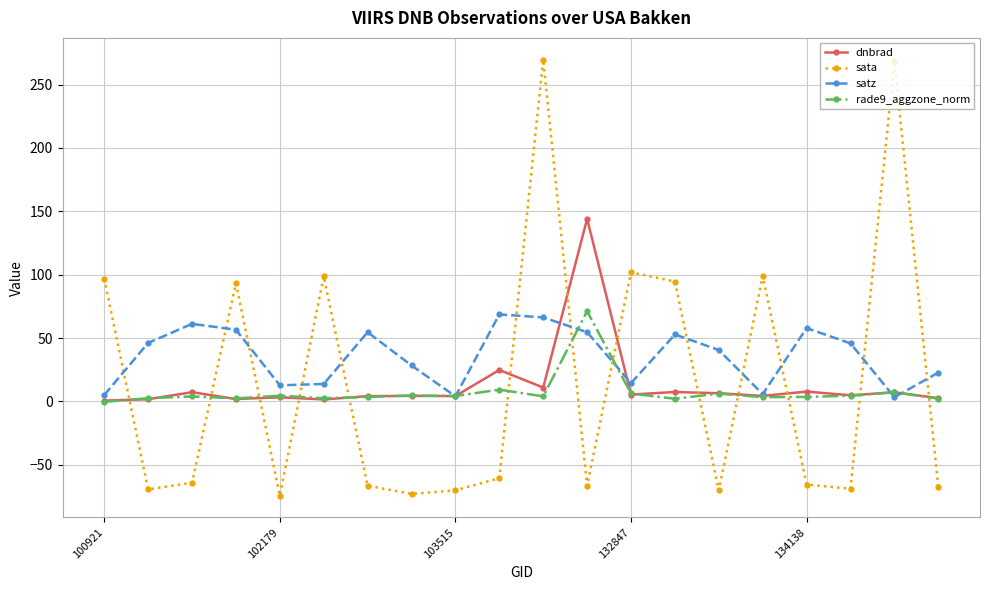

Which series has the largest total across all categories?

satz